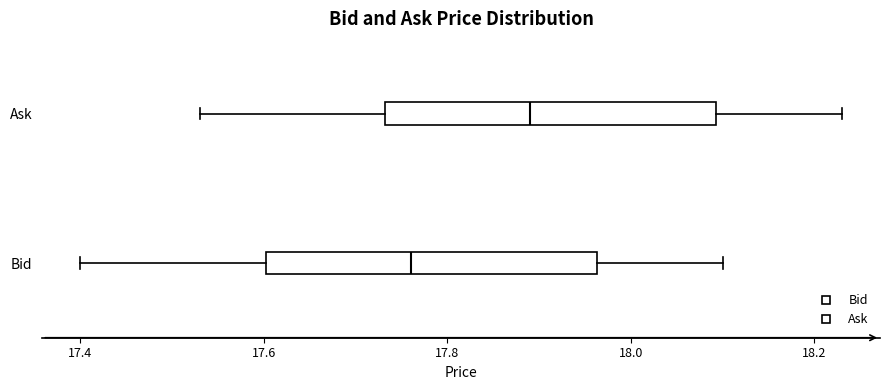

Where does the median line of the box for Ask sit on the x-axis? The values are not printed on the chart, so give them approximately, as read against the axis.

17.90